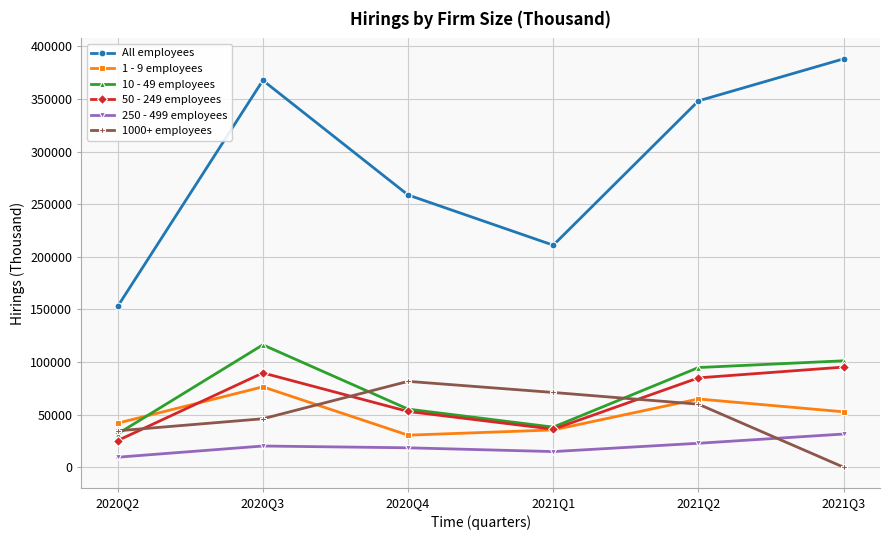

True or false: 1 - 9 employees has a value of 13981 at 2021Q2.

False